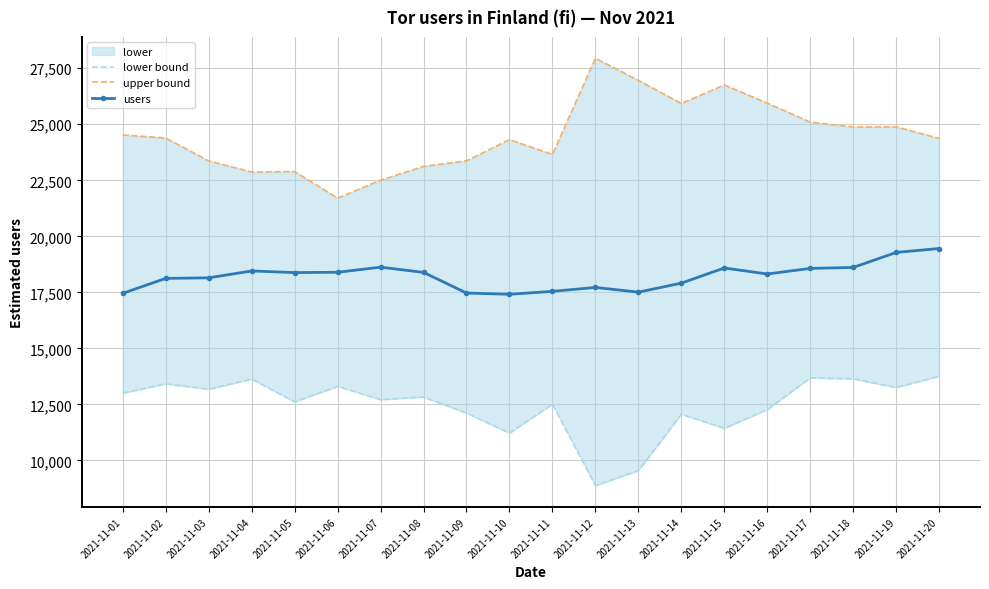

Is it true that lower bound equals 8881 at 2021-11-12?

True